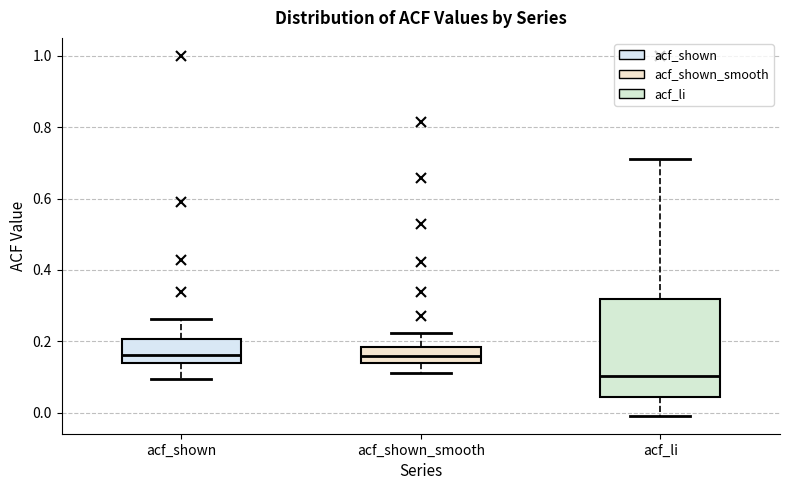

Where is the lower edge of the box for acf_li on the y-axis? The values are not printed on the chart, so give them approximately, as read against the axis.

0.04